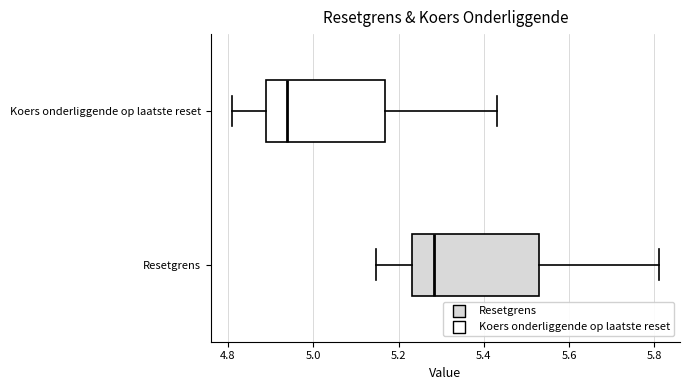

Where is the right edge of the box for Resetgrens on the x-axis? The values are not printed on the chart, so give them approximately, as read against the axis.

5.52